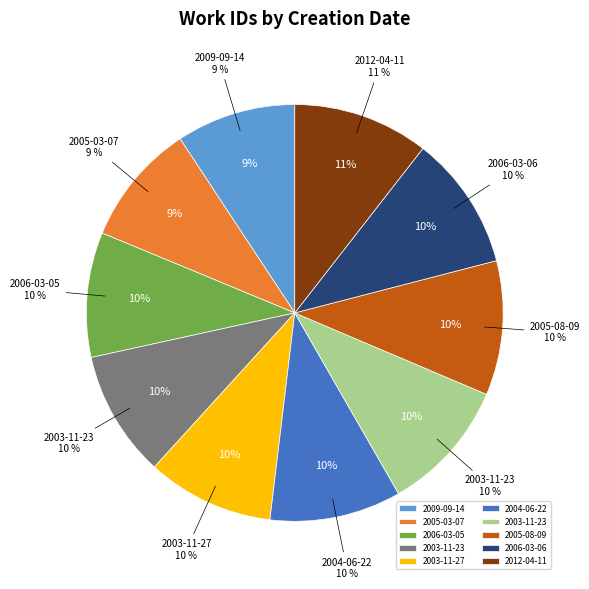

Is the sum of 2003-11-27 and 2012-04-11 greater than half?

No